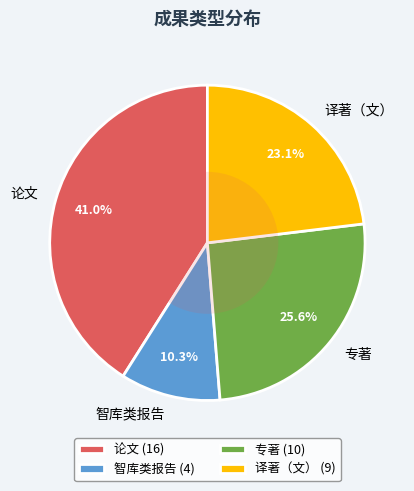

Does any single category account for the majority?

No